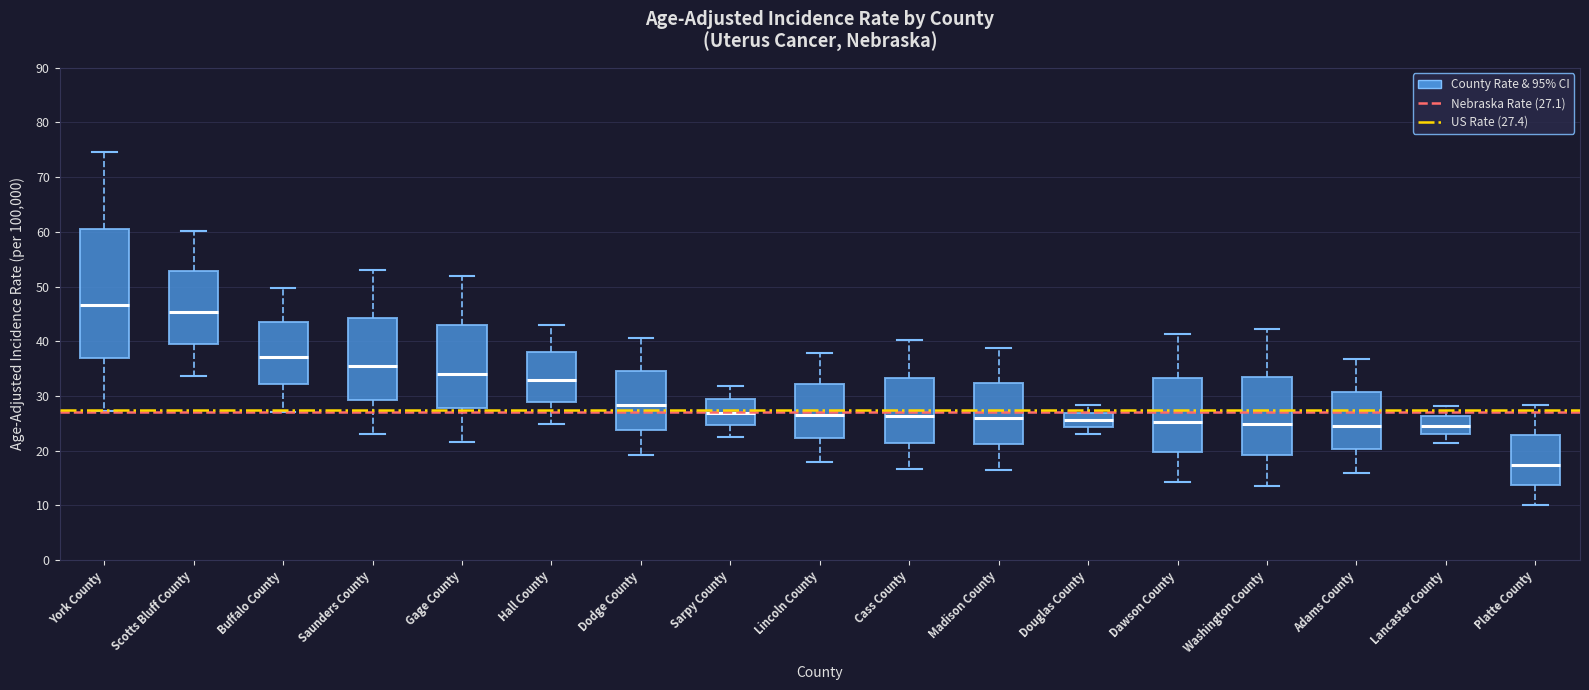

Comparing the boxes themselves (not the whiskers), which one is the tallest?

York County